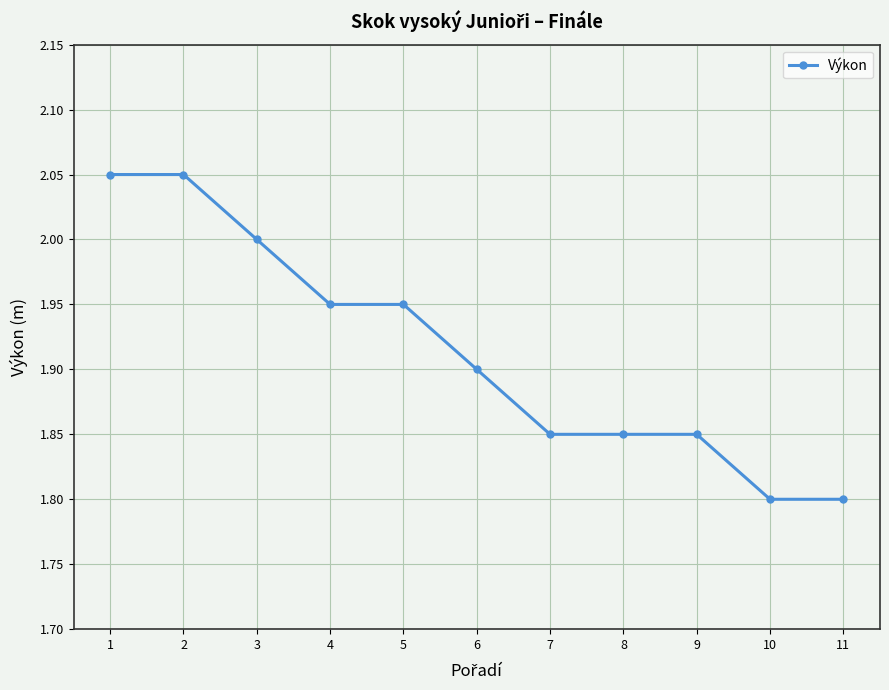

What is the minimum value shown in the chart?

1.8